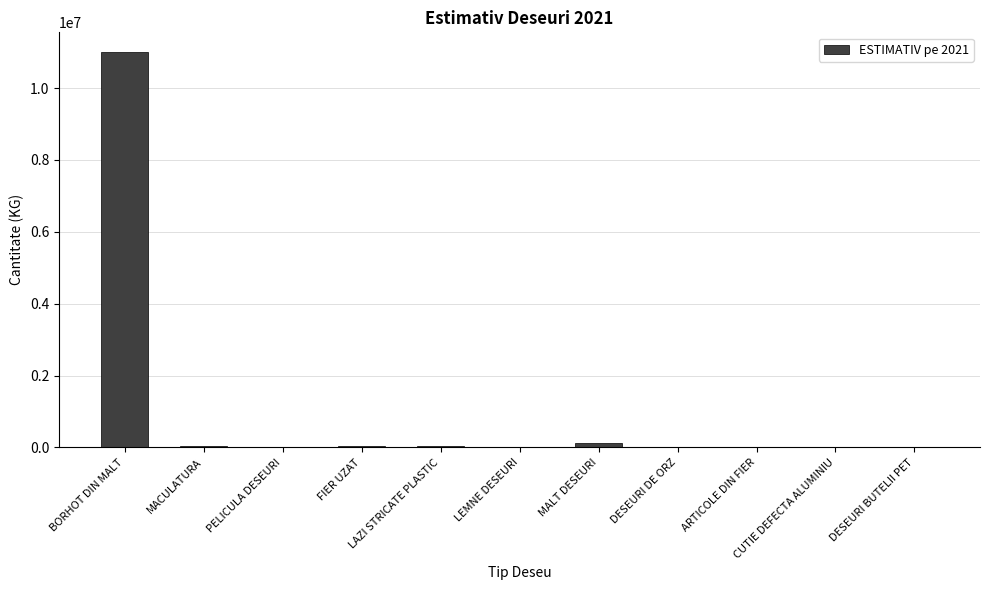

What is the maximum value shown in the chart?

11000000